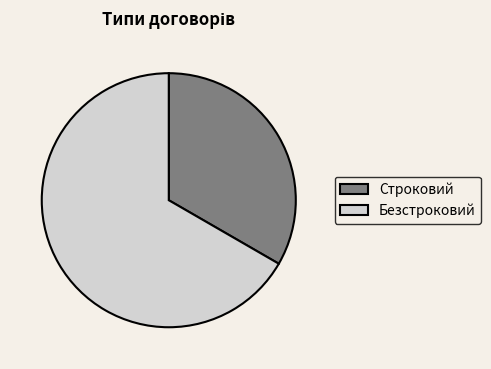

Combined, do Безстроковий and Строковий account for over 50%?

Yes